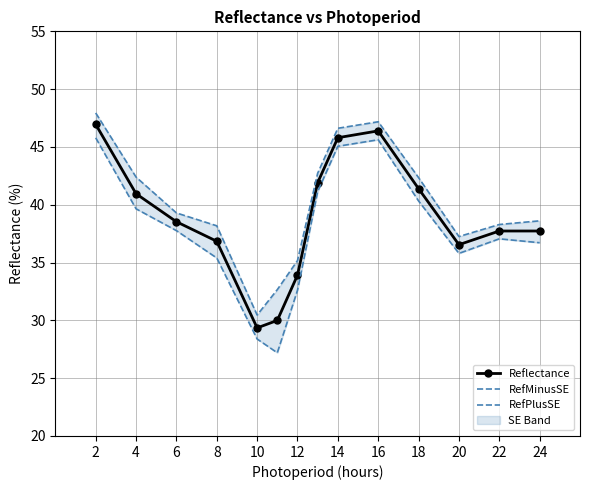

What is the highest value of the RefMinusSE series?

45.8